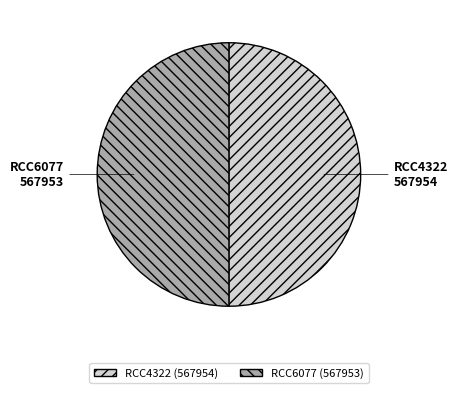

Combined, do RCC6077 and RCC4322 account for over 50%?

Yes